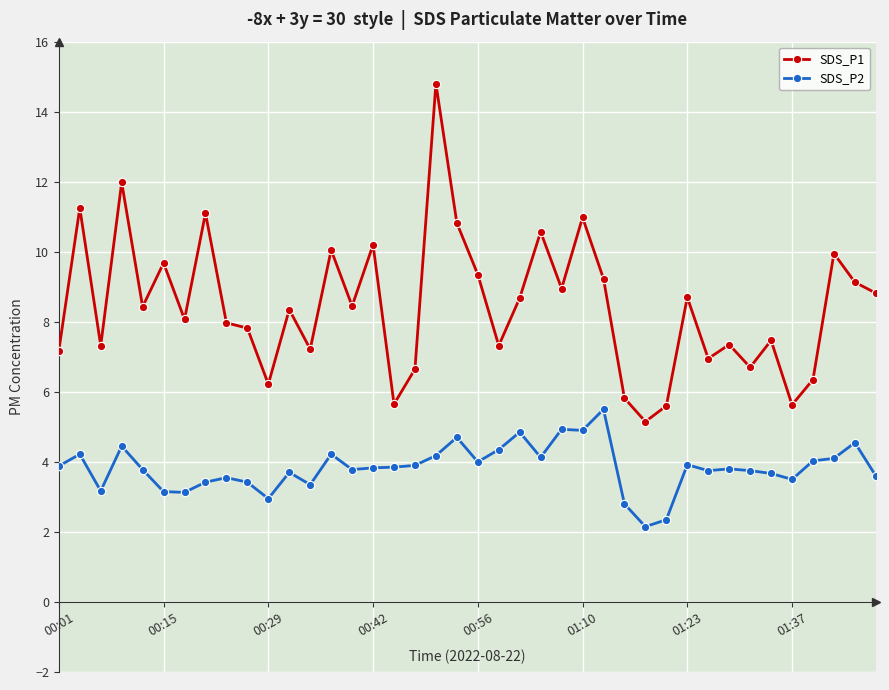

True or false: SDS_P2 and SDS_P1 cross at least once.

False